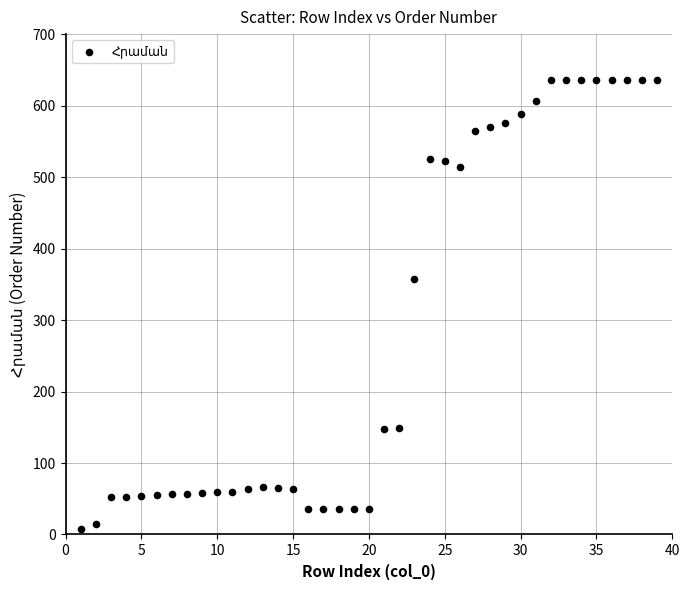

What Y value in the scatter plot is closest to 321?

358